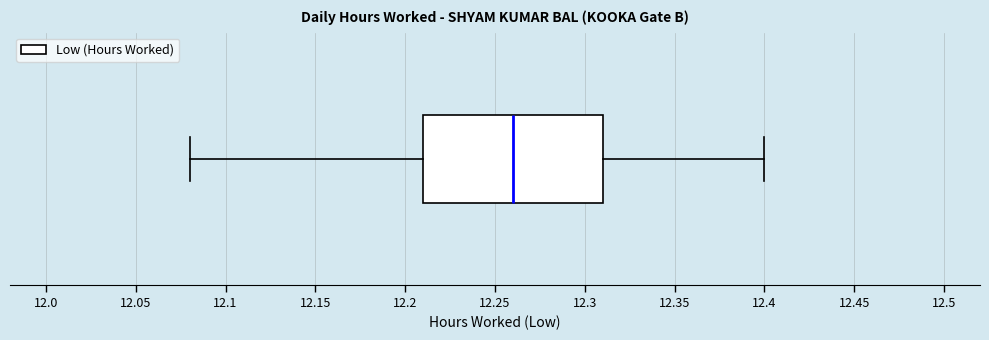

Transcribe this box plot: give where the median line is, the range the box spans, and where the two whiskers end, as read against the x-axis. The values are not printed on the chart, so give them approximately, as read against the axis.

median 12.26, box 12.21 to 12.31, whiskers 12.08 to 12.40